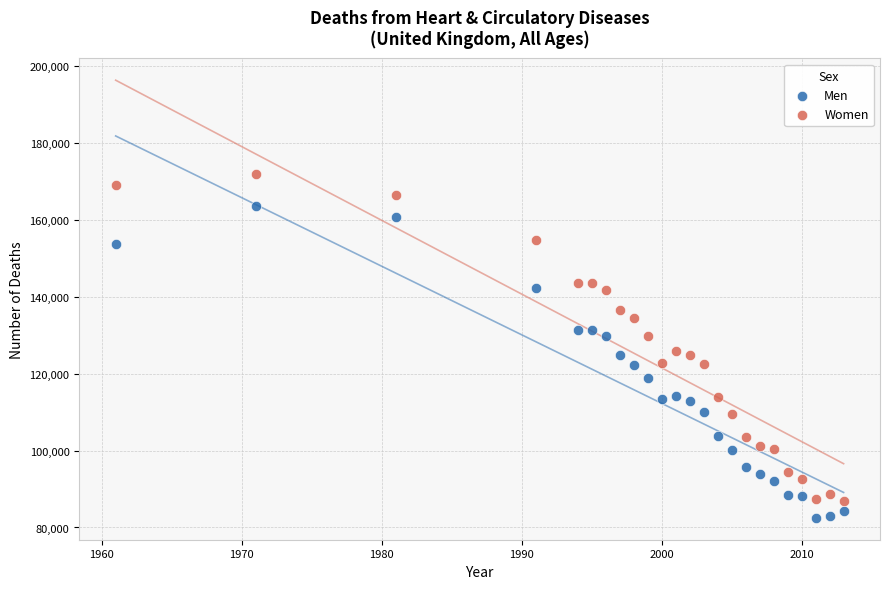

Across all data points, what is the range of Y values (max minus min)?

89409